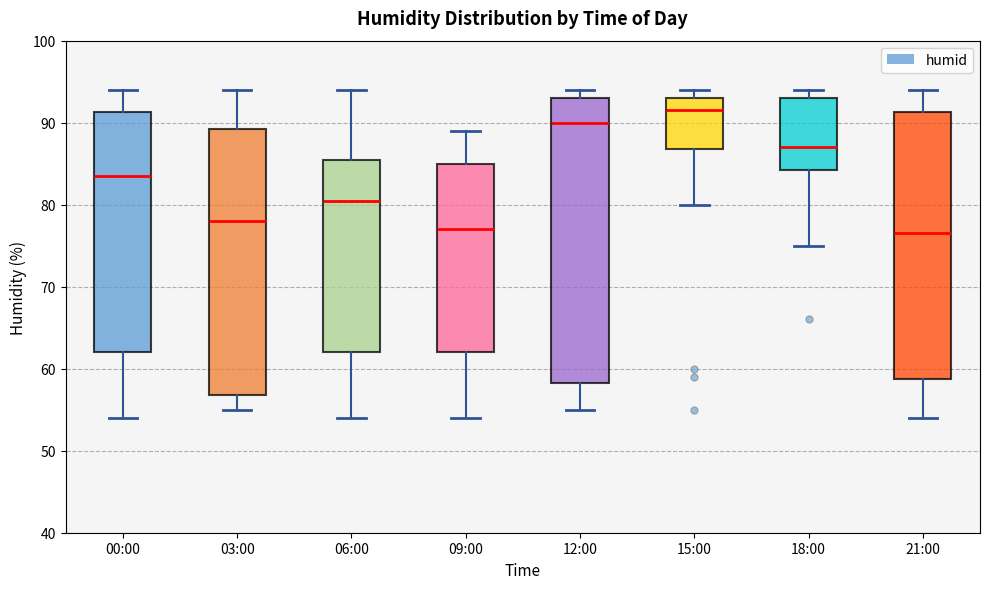

Reading left to right, read every box against the y-axis: the position of its median line, the range the box covers, and the ends of its whiskers. The values are not printed on the chart, so give them approximately, as read against the axis.

00:00: median 84, box 62 to 91, whiskers 54 to 94
03:00: median 78, box 57 to 89, whiskers 55 to 94
06:00: median 81, box 62 to 86, whiskers 54 to 94
09:00: median 77, box 62 to 85, whiskers 54 to 89
12:00: median 90, box 58 to 93, whiskers 55 to 94
15:00: median 92, box 87 to 93, whiskers 80 to 94
18:00: median 87, box 84 to 93, whiskers 75 to 94
21:00: median 77, box 59 to 91, whiskers 54 to 94